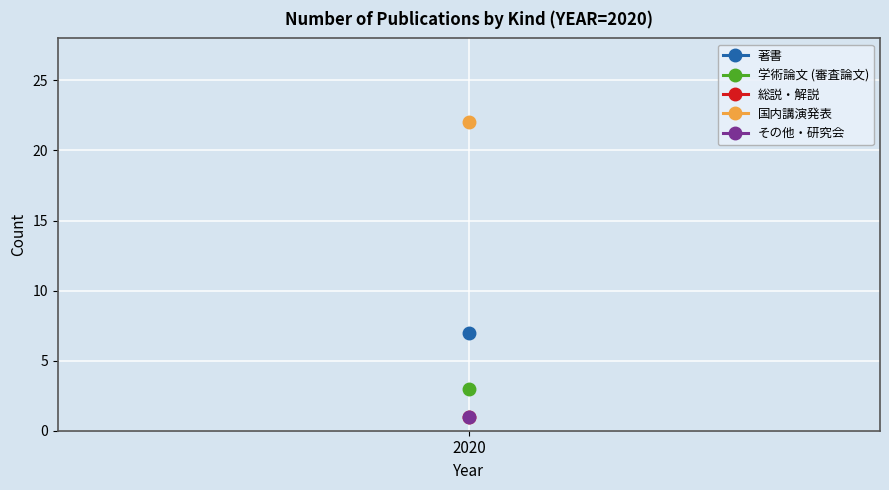

True or false: 著書 has a value of 0 at 14.

True